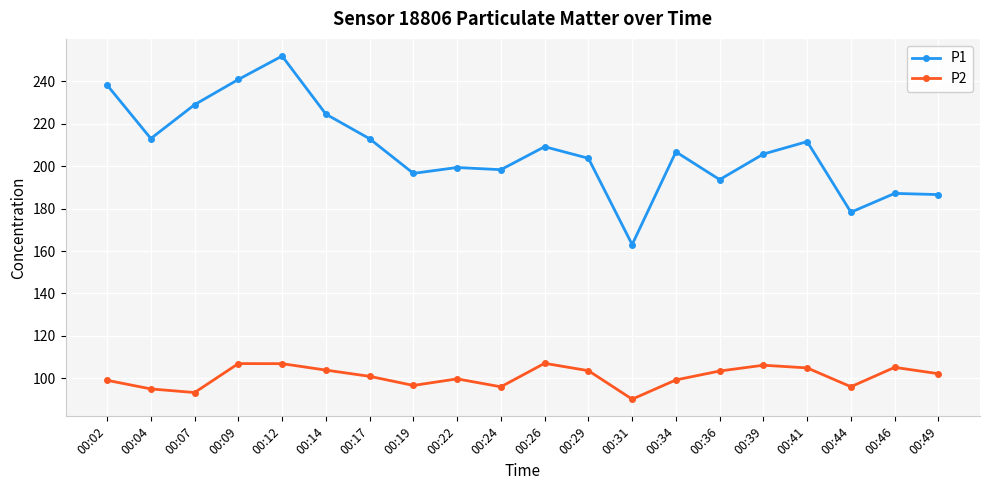

Rank the series by their average value, from lowest to highest.

P2, P1